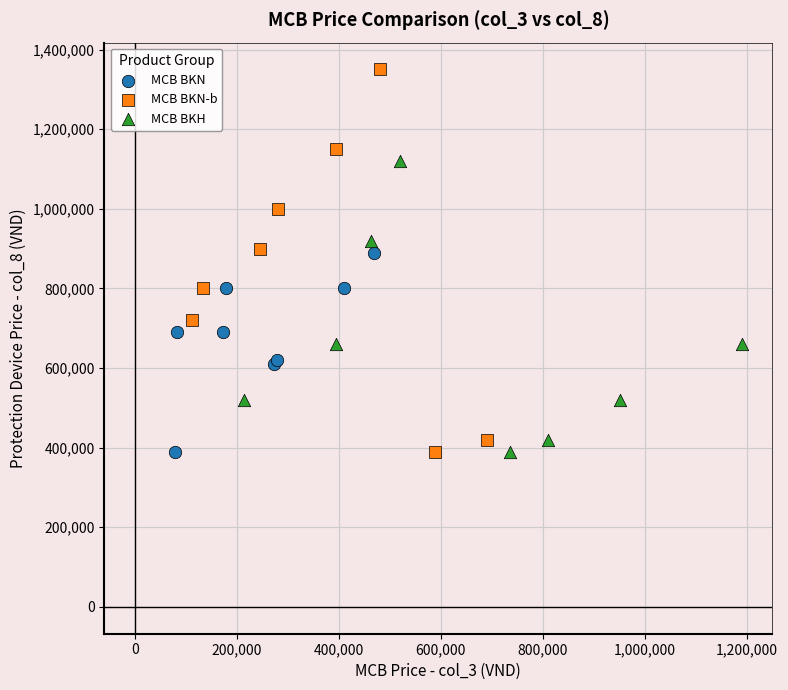

Which series reaches the maximum Y coordinate?

MCB BKN-b